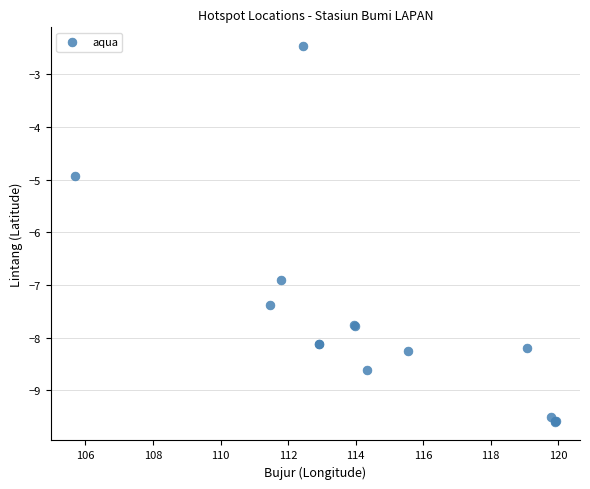

What Y value in the scatter plot is closest to -6?

-6.9